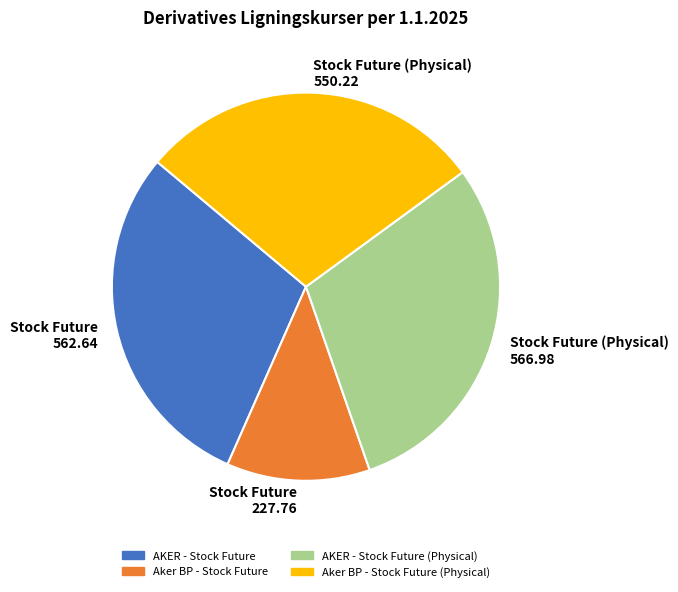

Is it true that Stock Future (Physical) 550.22 is 29% of the pie?

True